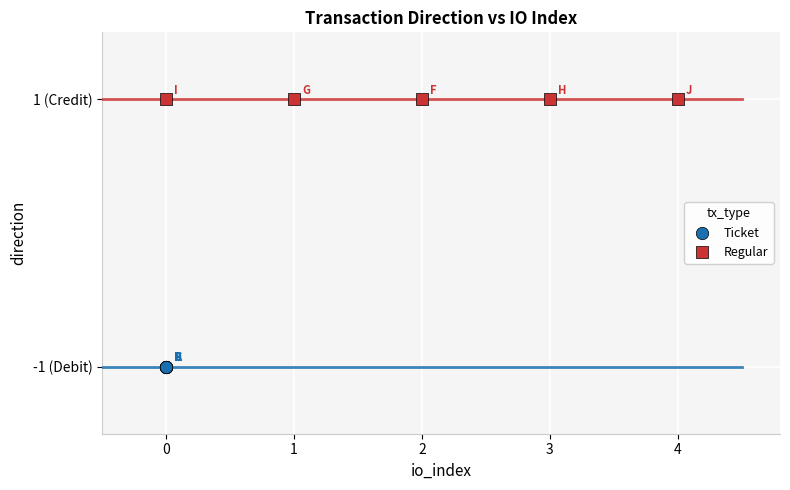

What are all the series names shown in the legend?

Ticket, Regular